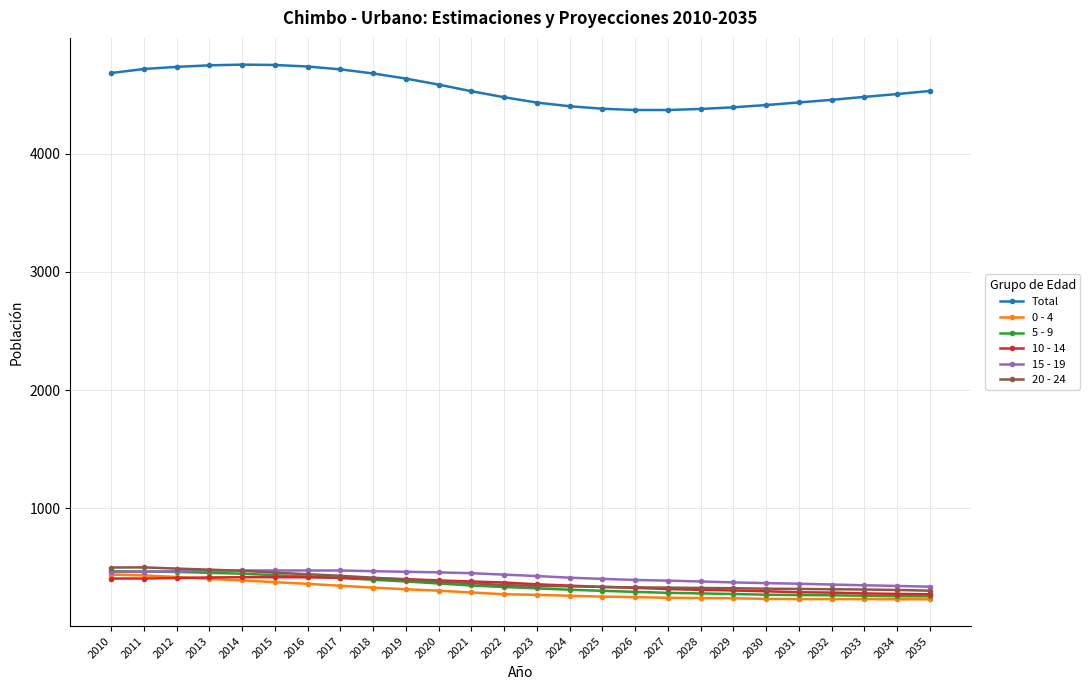

Which series has the widest spread of values?

Total